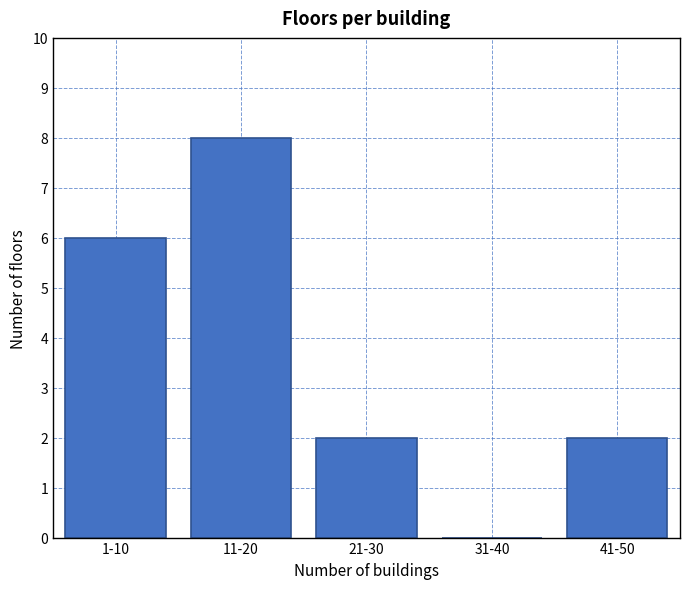

Reading left to right, list all the values displayed in this chart.

1-10=6	11-20=8	21-30=2	31-40=0	41-50=2